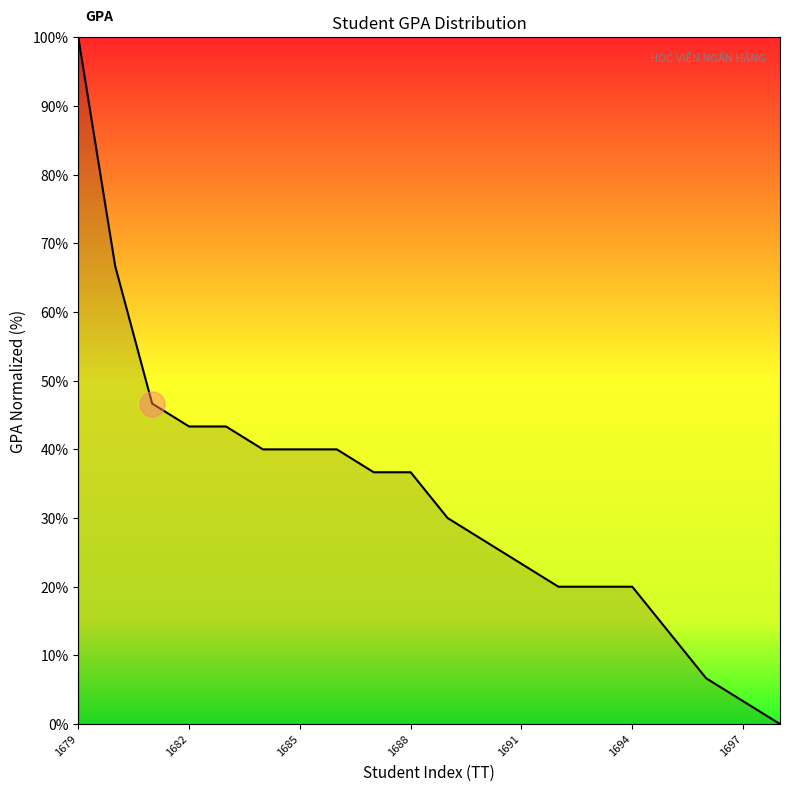

How many lines are shown in the chart?

1